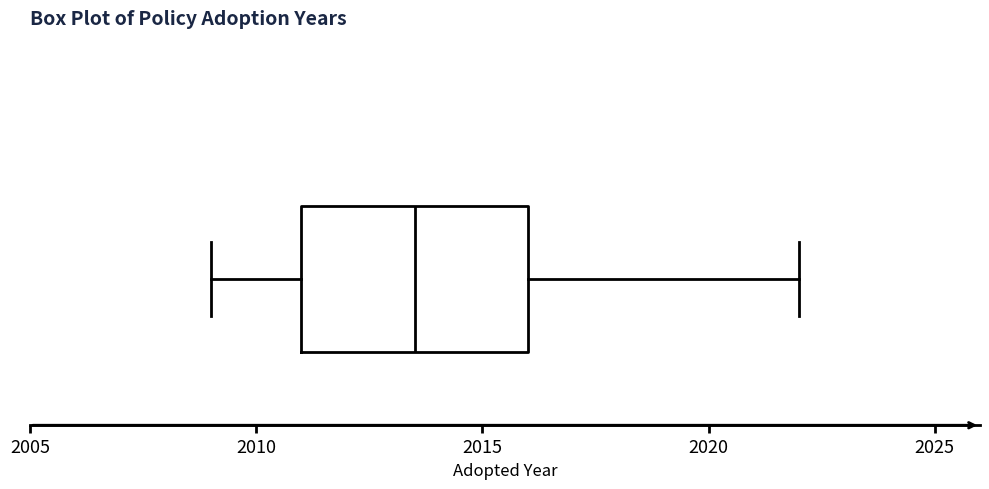

Read this box plot against the x-axis: the position of the median line, the range covered by the box, and the ends of both whiskers. The values are not printed on the chart, so give them approximately, as read against the axis.

median 2013.5, box 2011.0 to 2016.0, whiskers 2009.0 to 2022.0